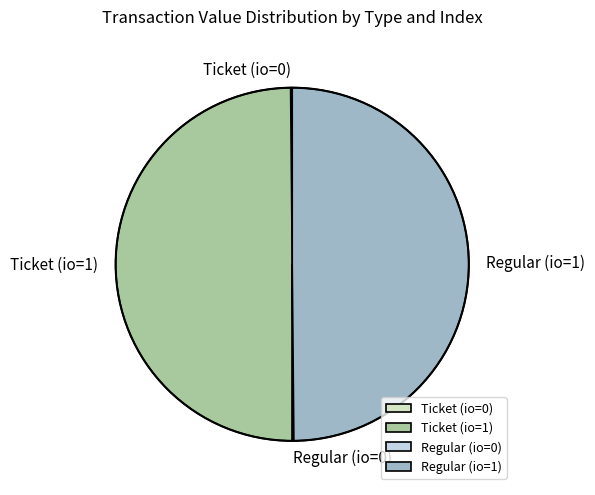

Is the sum of Ticket (io=1) and Regular (io=1) greater than half?

Yes